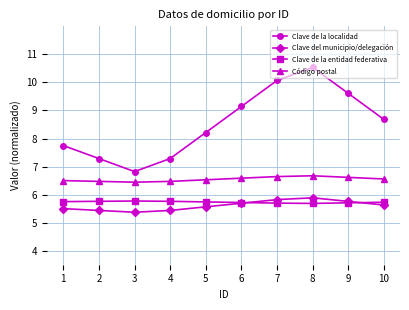

Does the chart display data point markers on the line(s)?

Yes